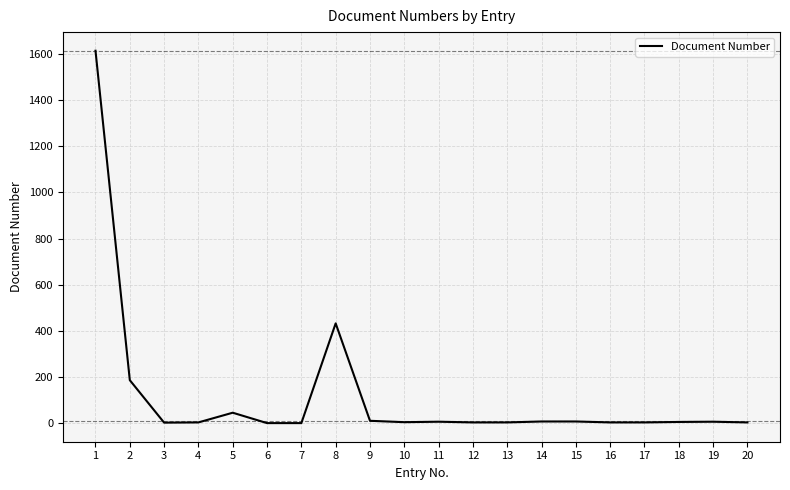

What is the greatest value displayed?

1614